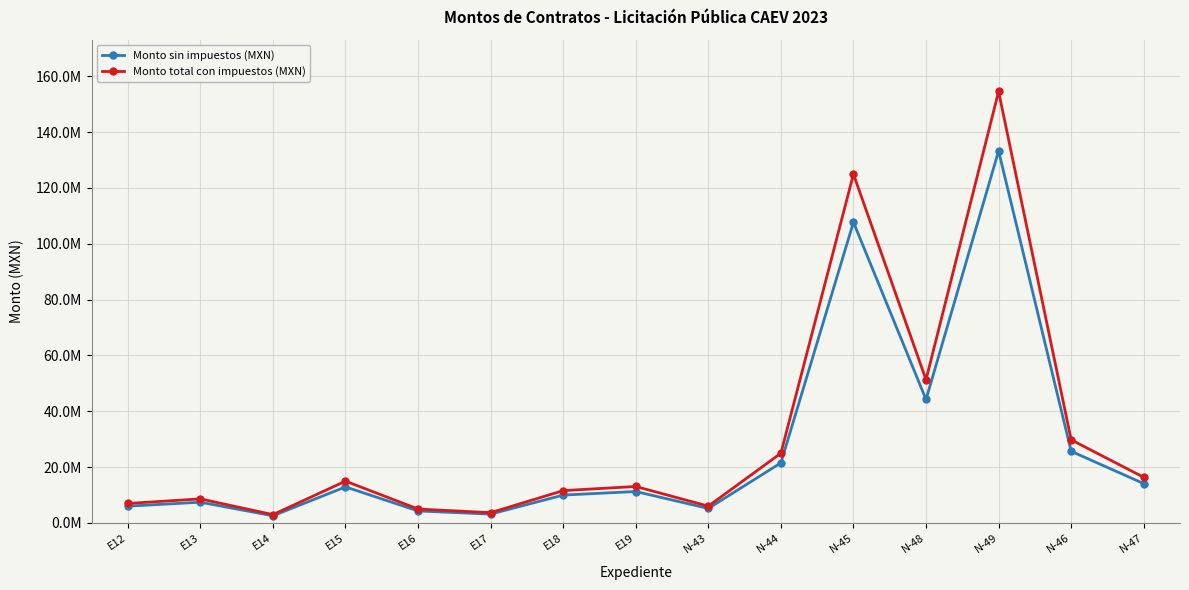

At which label is Monto sin impuestos (MXN) closest to 67913609?

N-48